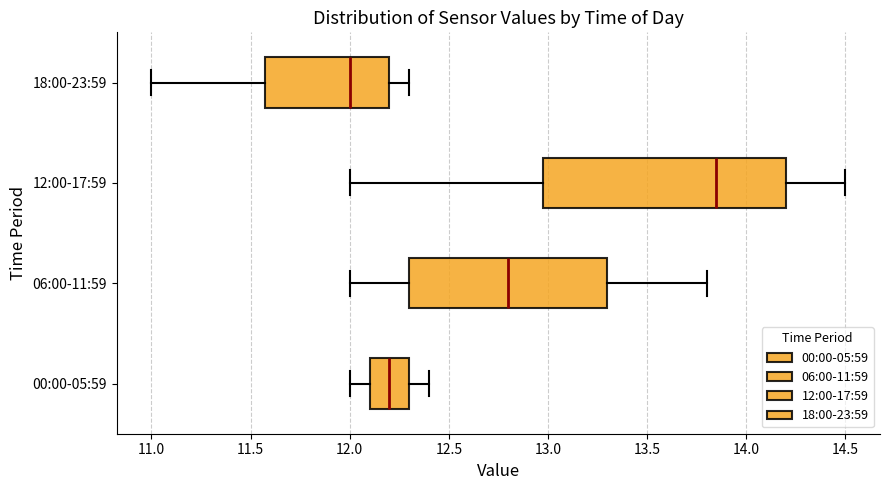

Reading bottom to top, read every box against the x-axis: the position of its median line, the range the box covers, and the ends of its whiskers. The values are not printed on the chart, so give them approximately, as read against the axis.

00:00-05:59: median 12.20, box 12.10 to 12.30, whiskers 12.00 to 12.40
06:00-11:59: median 12.80, box 12.30 to 13.30, whiskers 12.00 to 13.80
12:00-17:59: median 13.85, box 13.00 to 14.20, whiskers 12.00 to 14.50
18:00-23:59: median 12.00, box 11.60 to 12.20, whiskers 11.00 to 12.30